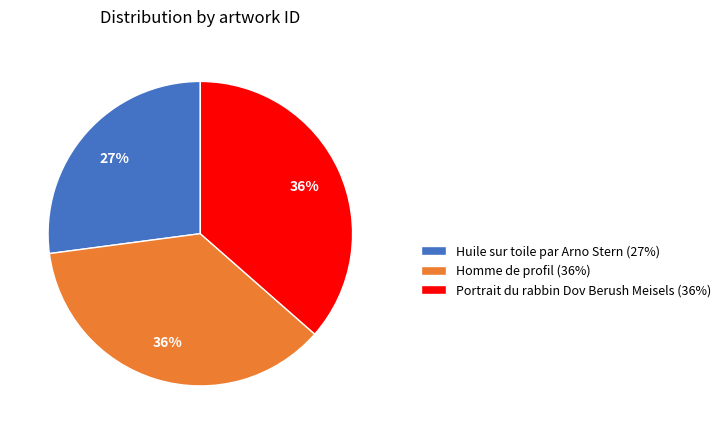

Does any single category account for the majority?

No